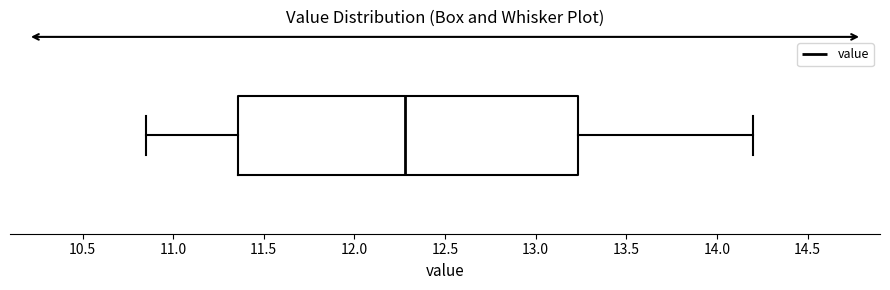

Where is the left edge of the box on the x-axis? The values are not printed on the chart, so give them approximately, as read against the axis.

11.35